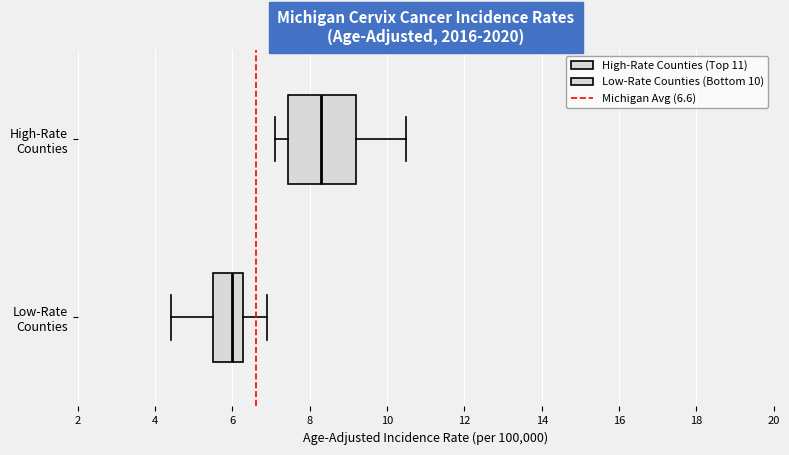

Which box is the widest, from its left edge to its right edge?

High-Rate Counties